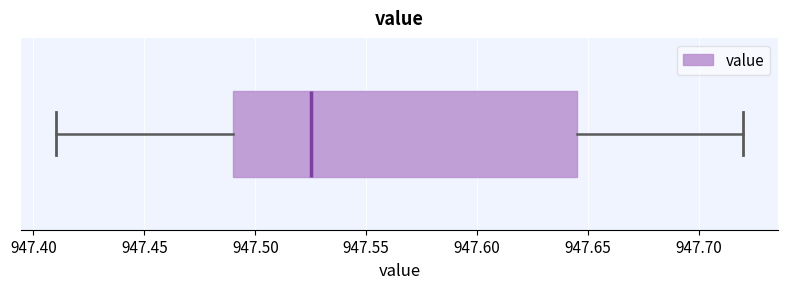

Where does the left whisker of the box end on the x-axis? The values are not printed on the chart, so give them approximately, as read against the axis.

947.410